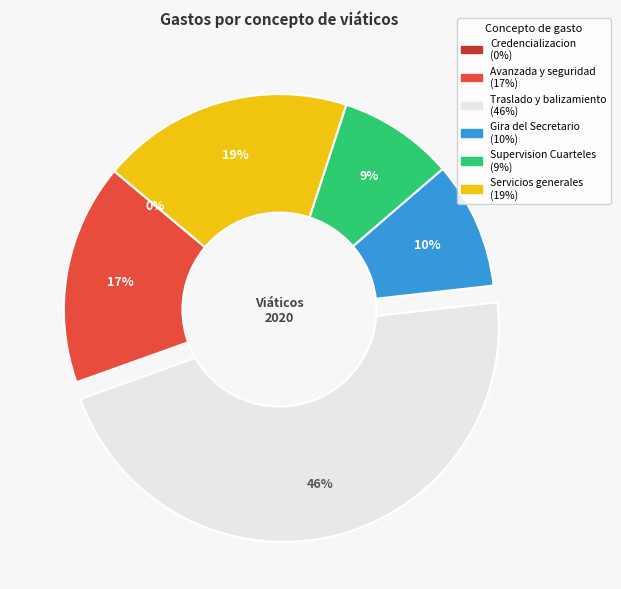

Does any single category account for the majority?

No